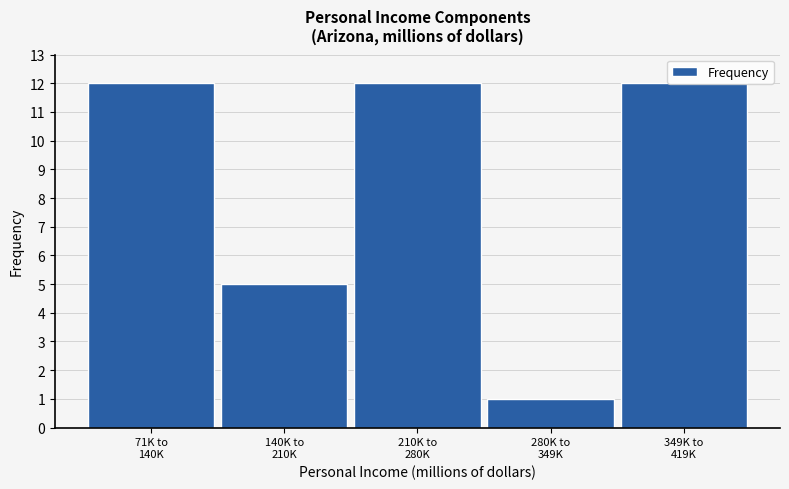

What is the value of the 4th bar from the left?

1